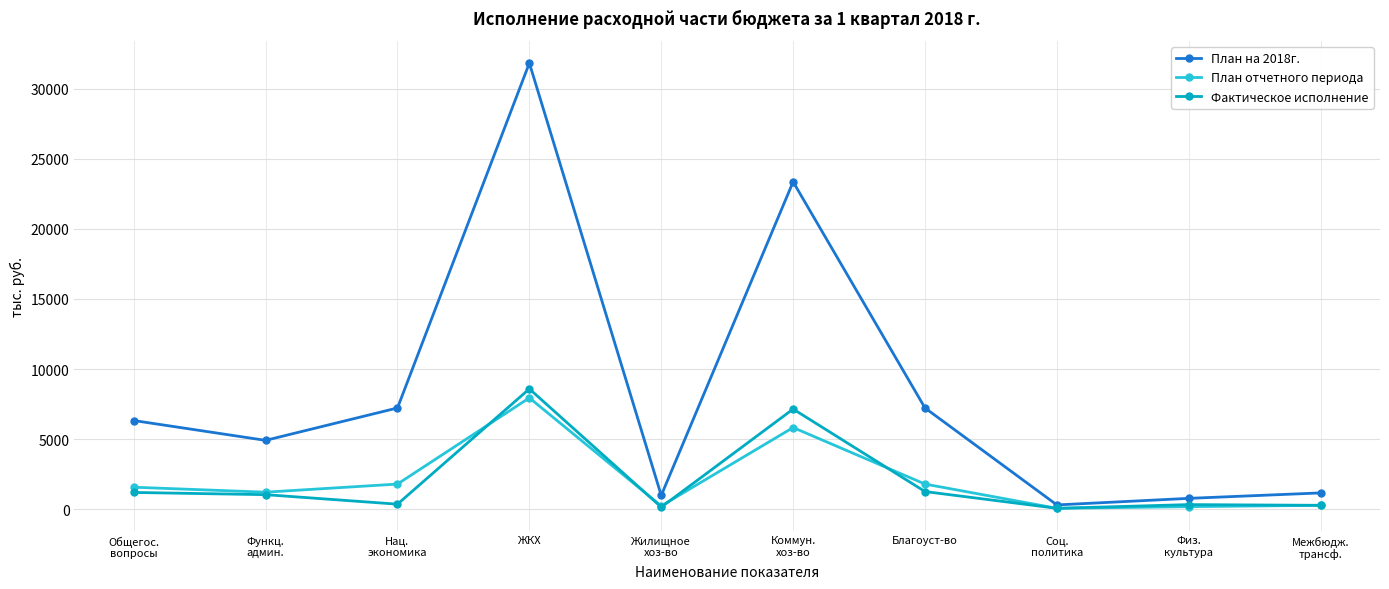

What is the average value of the Фактическое исполнение series?

2054.9